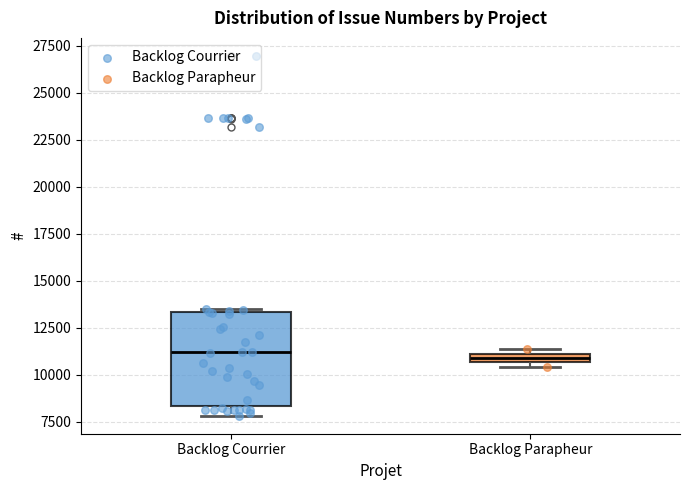

Which box is the tallest, from its lower edge to its upper edge?

Backlog Courrier